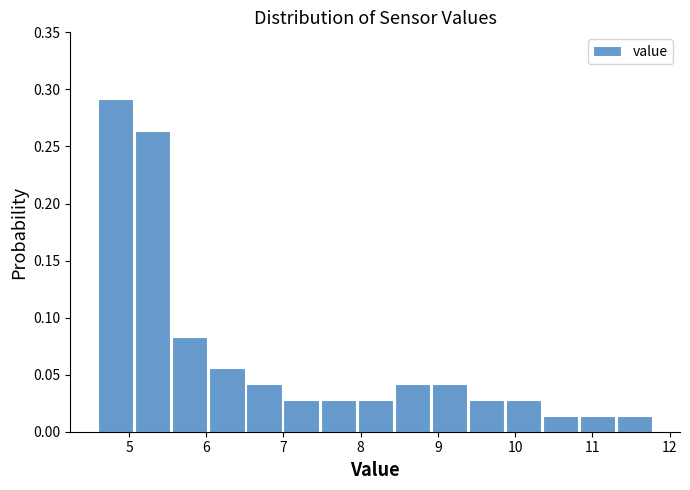

How tall is the bar that spans 5.56 to 6.04 on the x-axis? Neither the bar edges nor the heights are printed on the chart, so give them approximately, as read against the axes.

0.085